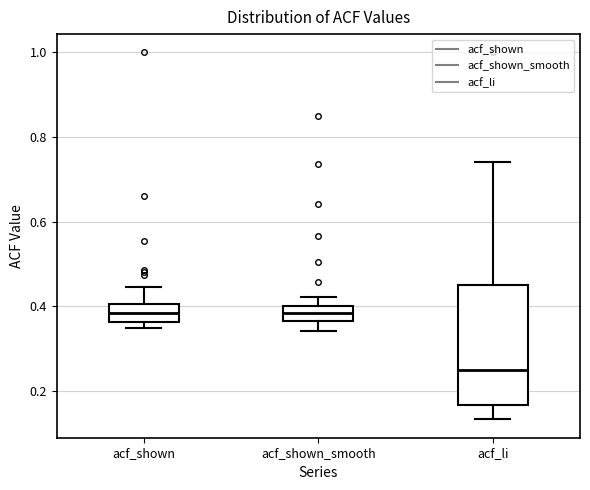

Which box's median line is the lowest?

acf_li